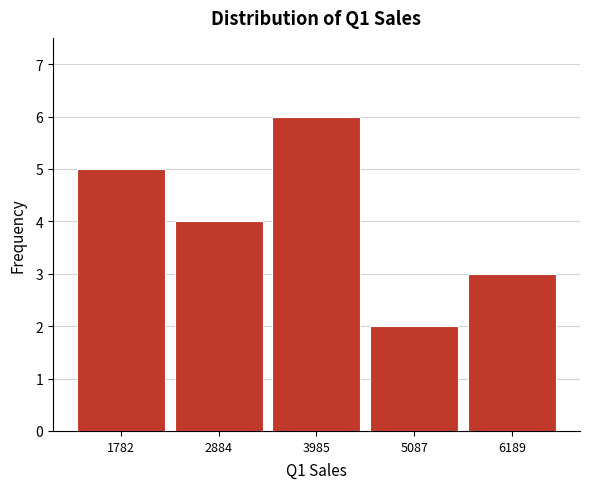

Reading left to right, transcribe this chart: for each bar, give the range it covers on the x-axis and its height. Neither the bar edges nor the heights are printed on the chart, so give them approximately, as read against the axes.

1200 to 2400: 5
2400 to 3400: 4
3400 to 4600: 6
4600 to 5600: 2
5600 to 6800: 3